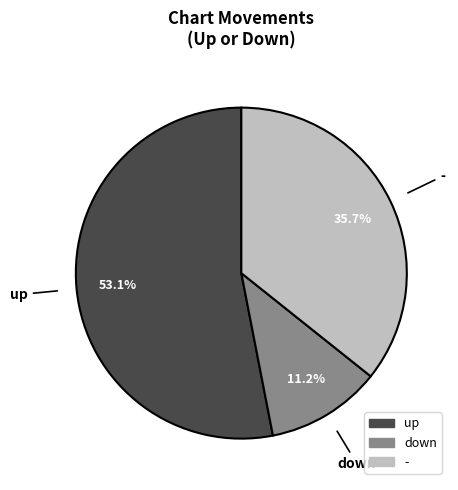

Is the sum of - and up greater than half?

Yes